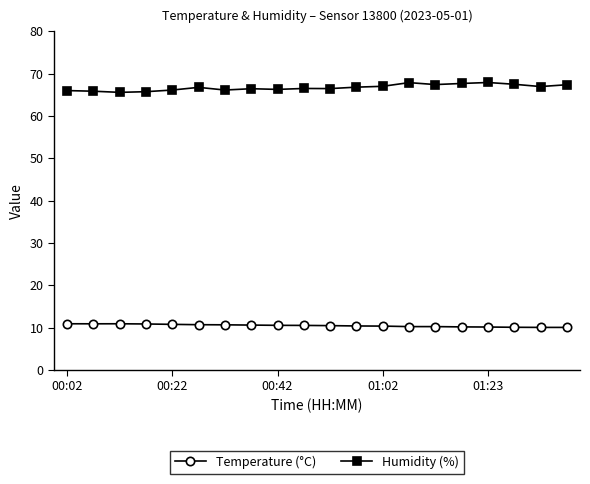

What is the value of the Humidity (%) point at the 7th from the left?

66.1